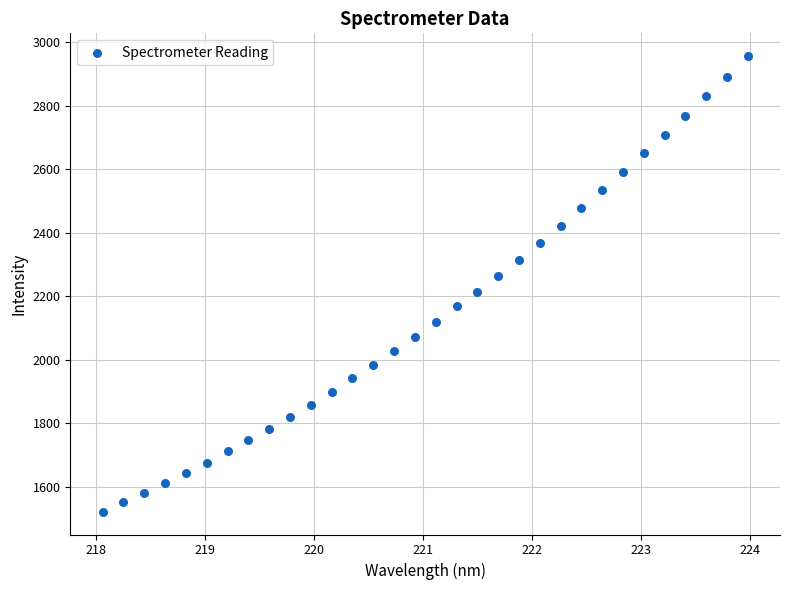

What is the range of Y values (max minus min)?

1435.5